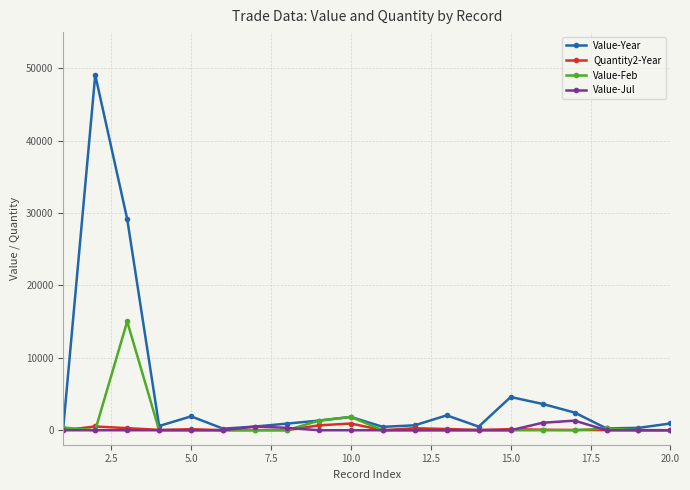

True or false: Value-Year has more than 1 interior local peaks.

True